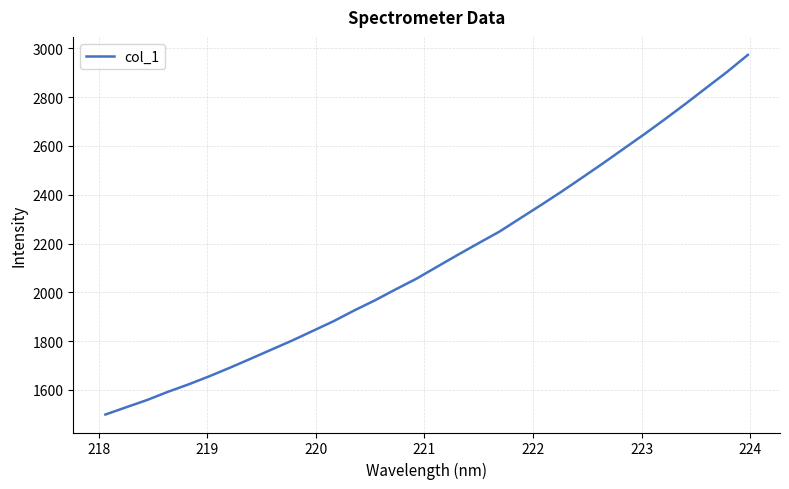

What is the average value?

2135.9